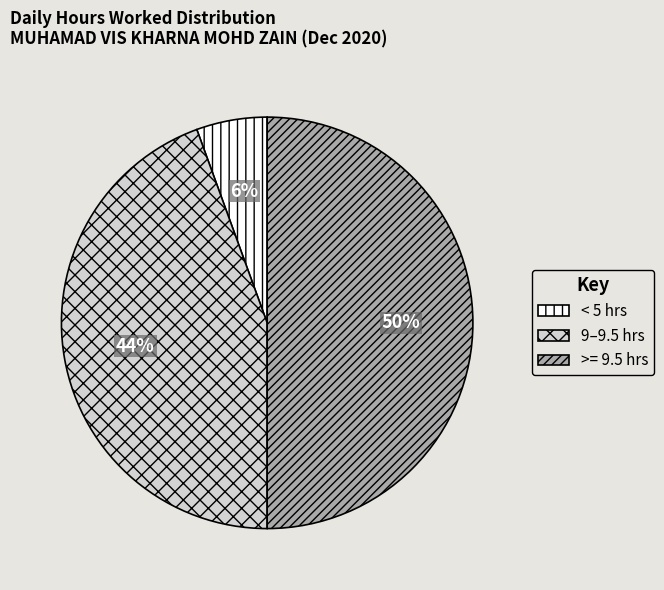

The >= 9.5 hrs slice represents 37% of the pie. True or false?

False